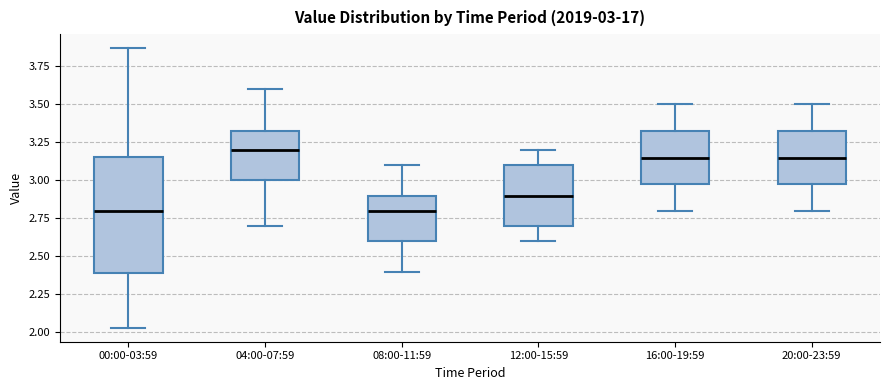

Comparing the boxes themselves (not the whiskers), which one is the tallest?

00:00-03:59